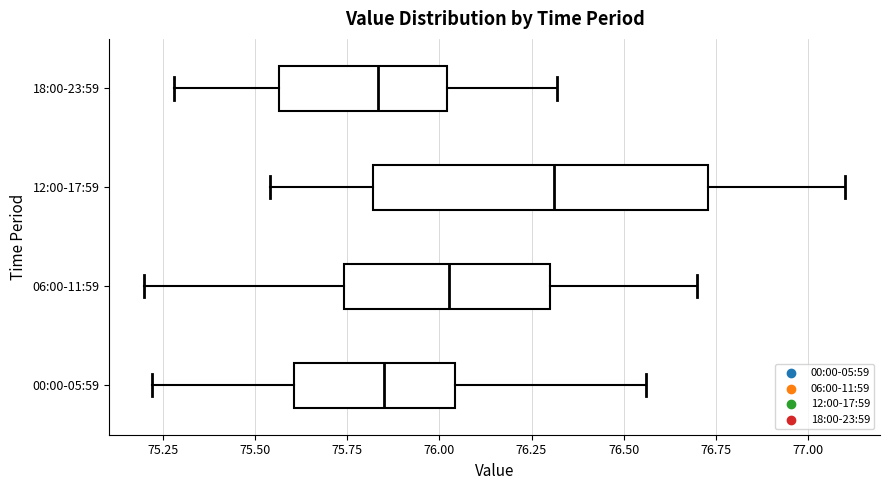

Reading bottom to top, transcribe this box plot: for each box, give where its median line is, the range the box spans, and where its two whiskers end, as read against the x-axis. The values are not printed on the chart, so give them approximately, as read against the axis.

00:00-05:59: median 75.85, box 75.60 to 76.05, whiskers 75.20 to 76.55
06:00-11:59: median 76.05, box 75.75 to 76.30, whiskers 75.20 to 76.70
12:00-17:59: median 76.30, box 75.80 to 76.75, whiskers 75.55 to 77.10
18:00-23:59: median 75.85, box 75.55 to 76.00, whiskers 75.30 to 76.30